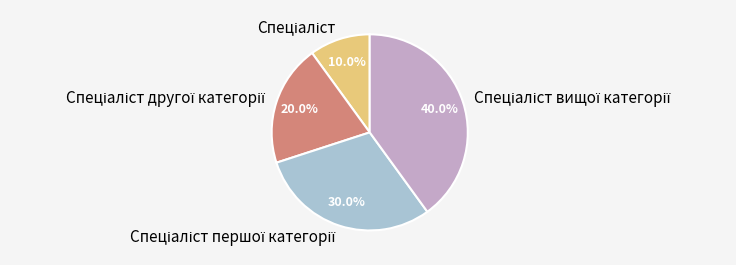

Is there any slice that represents more than half of the pie?

No